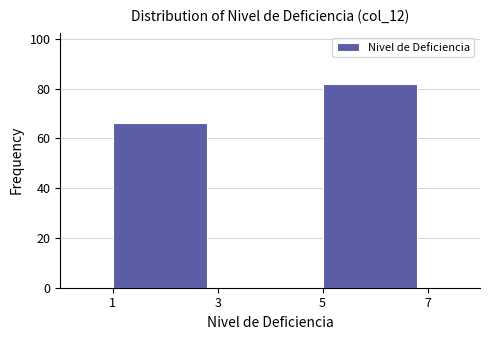

What is the height of the bar covering 1 to 3 on the x-axis? The values are not printed on the chart, so give them approximately, as read against the axis.

66